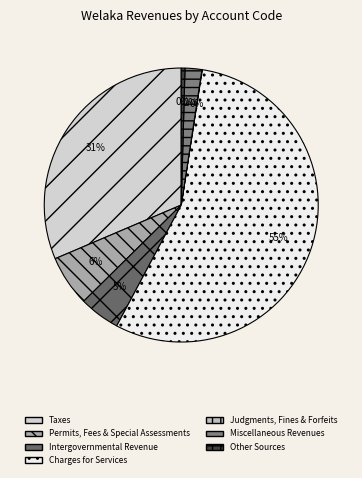

How many segments does this pie chart have?

7